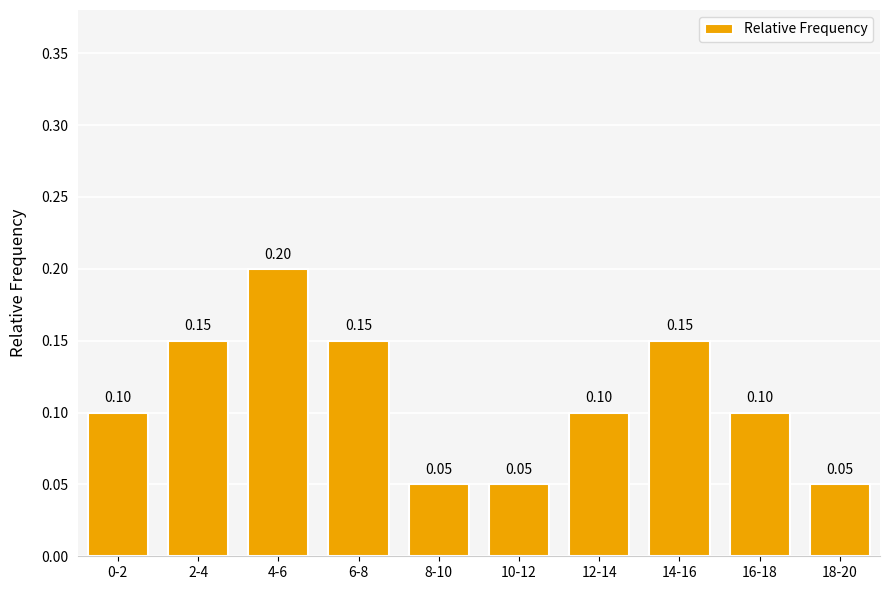

How many data points does each series have?

10